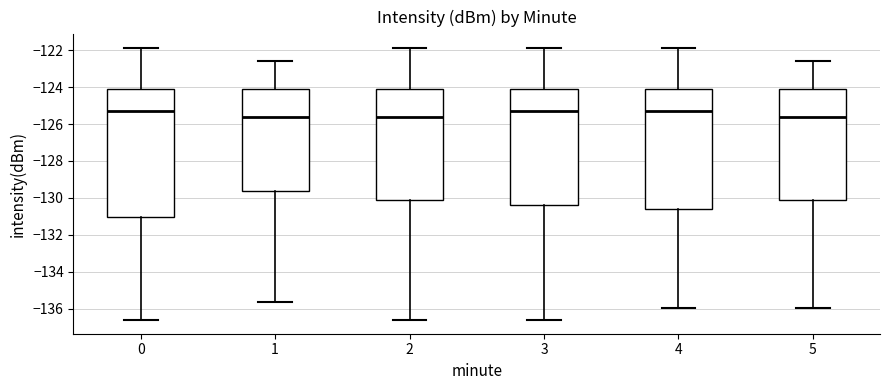

Reading left to right, read every box against the y-axis: the position of its median line, the range the box covers, and the ends of its whiskers. The values are not printed on the chart, so give them approximately, as read against the axis.

0: median -125.4, box -131.0 to -124.0, whiskers -136.6 to -121.8
1: median -125.6, box -129.6 to -124.0, whiskers -135.6 to -122.6
2: median -125.6, box -130.2 to -124.0, whiskers -136.6 to -121.8
3: median -125.4, box -130.4 to -124.0, whiskers -136.6 to -121.8
4: median -125.4, box -130.6 to -124.0, whiskers -136.0 to -121.8
5: median -125.6, box -130.2 to -124.0, whiskers -136.0 to -122.6